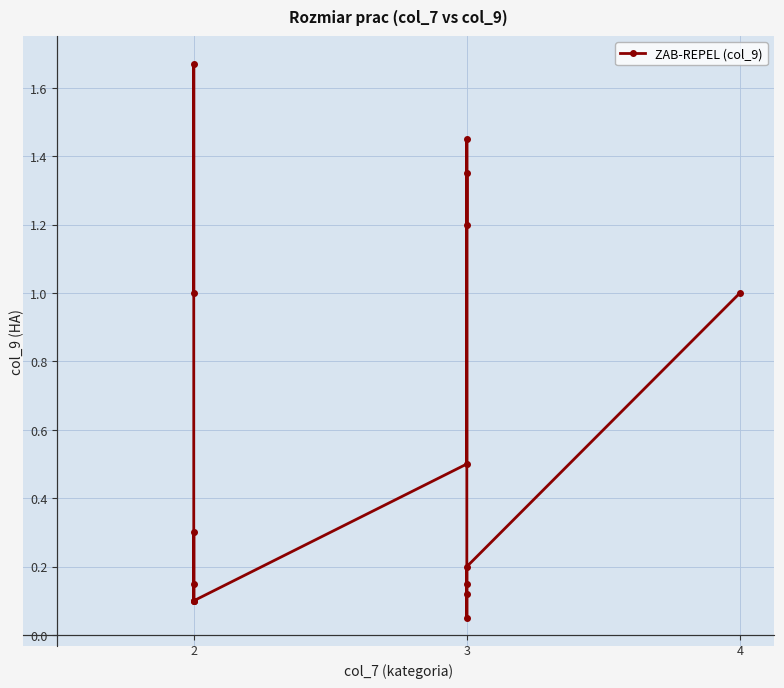

How many points are higher than both their immediate neighbors (excluding endpoints)?

4